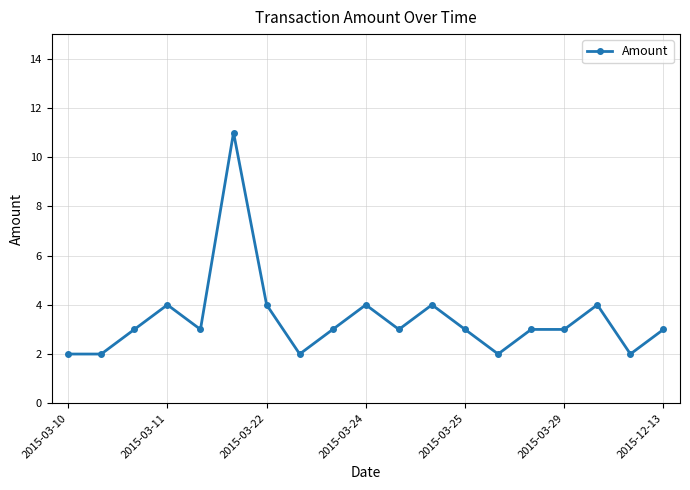

What is the maximum value shown in the chart?

11